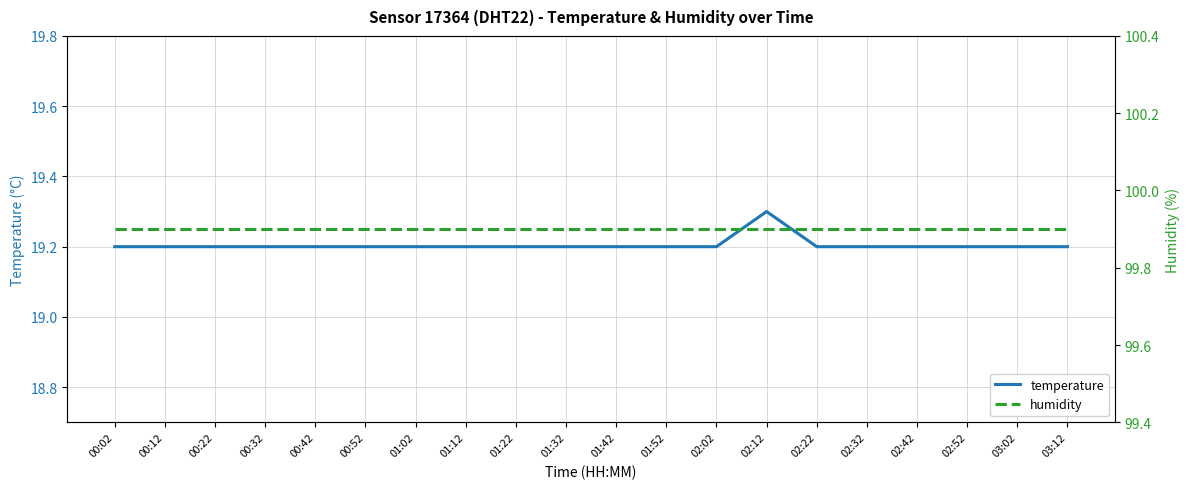

The value of temperature at 00:12 is 13.0. True or false?

False